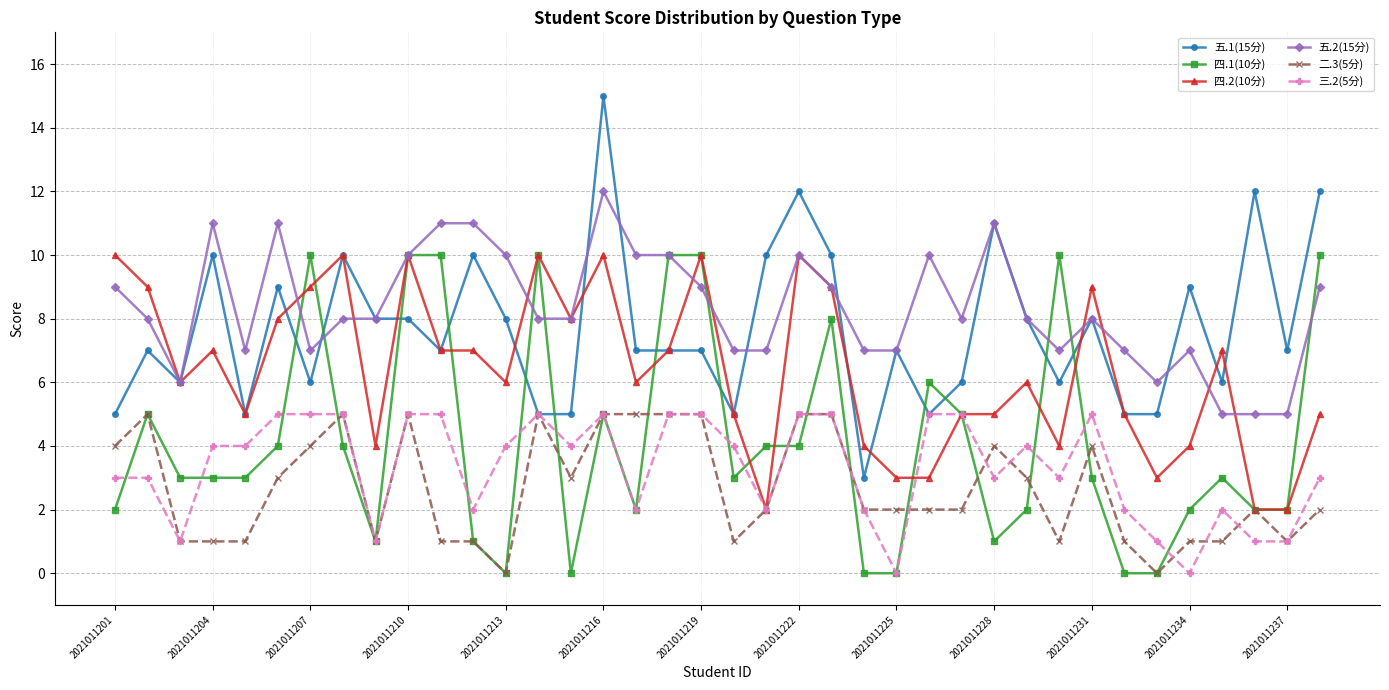

Which series has the widest spread of values?

五.1(15分)